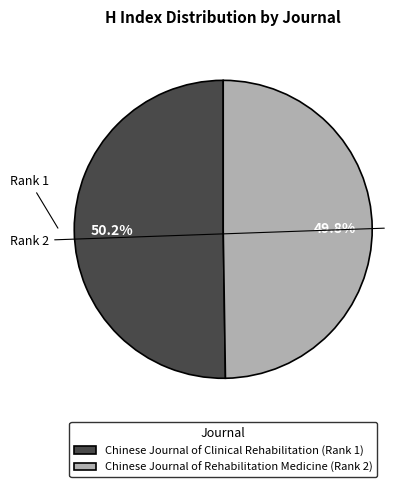

To the nearest percent, what percentage of the pie is Chinese Journal of Clinical Rehabilitation (Rank 1)?

50%